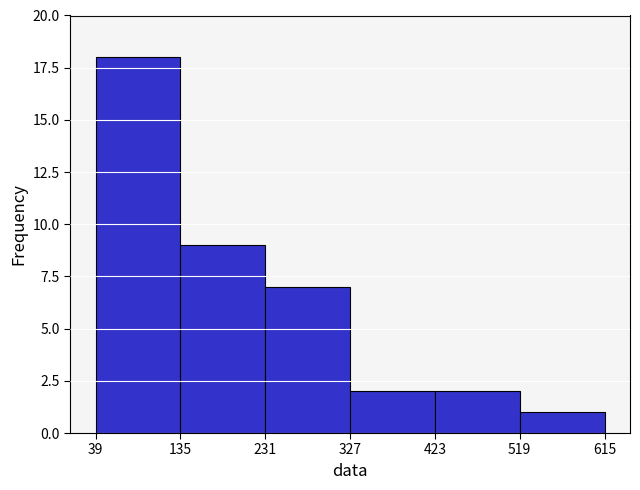

Reading left to right, list every bar in this chart as the range it spans on the x-axis followed by its height. The values are not printed on the chart, so give them approximately, as read against the axis.

39 to 135: 18
135 to 231: 9
231 to 327: 7
327 to 423: 2
423 to 519: 2
519 to 615: 1